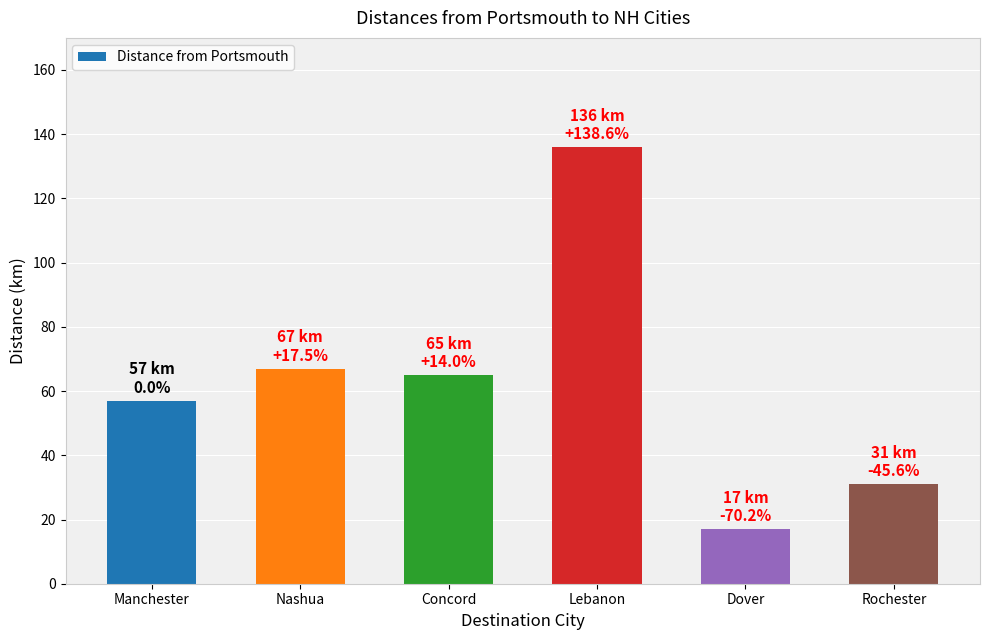

How many values are below 65?

3